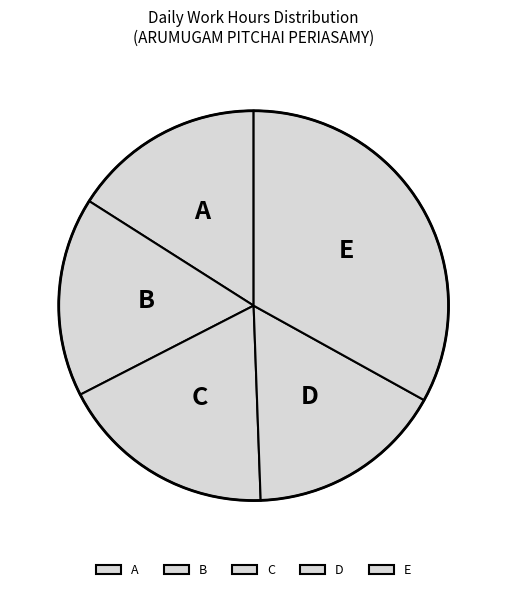

What is the largest slice in the pie chart?

E